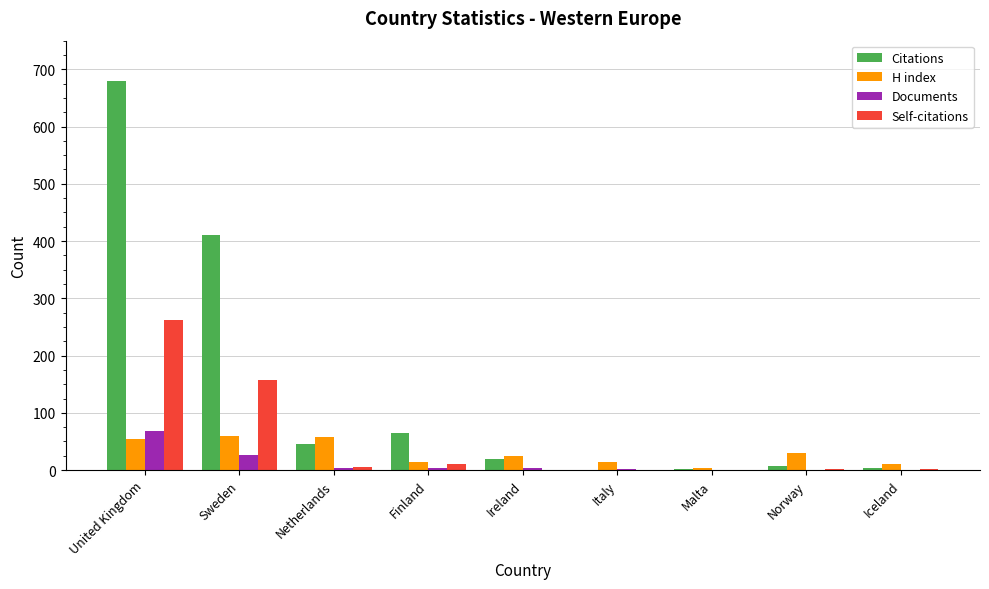

Which category has the highest value across all series?

United Kingdom